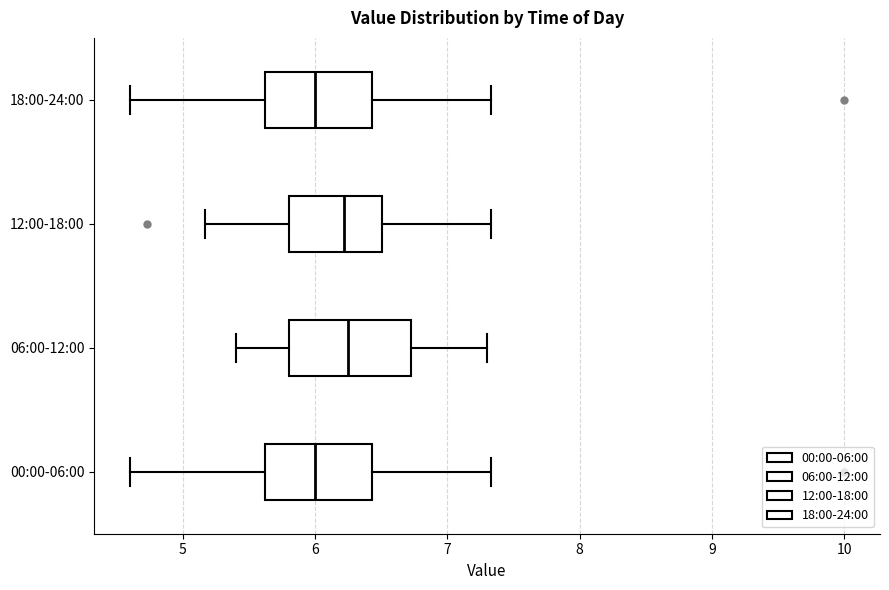

Reading bottom to top, read every box against the x-axis: the position of its median line, the range the box covers, and the ends of its whiskers. The values are not printed on the chart, so give them approximately, as read against the axis.

00:00-06:00: median 6.0, box 5.6 to 6.4, whiskers 4.6 to 7.3
06:00-12:00: median 6.3, box 5.8 to 6.7, whiskers 5.4 to 7.3
12:00-18:00: median 6.2, box 5.8 to 6.5, whiskers 5.2 to 7.3
18:00-24:00: median 6.0, box 5.6 to 6.4, whiskers 4.6 to 7.3